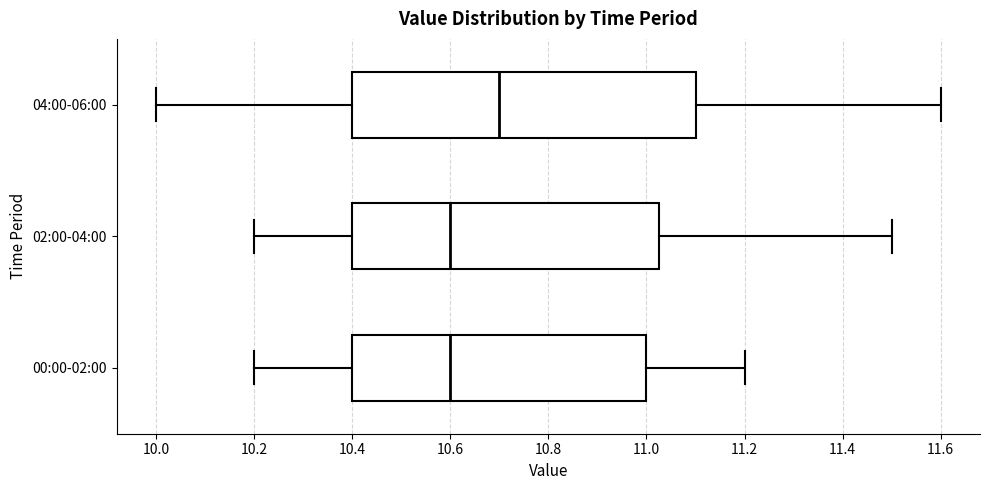

Which box's median line is the furthest to the right?

04:00-06:00